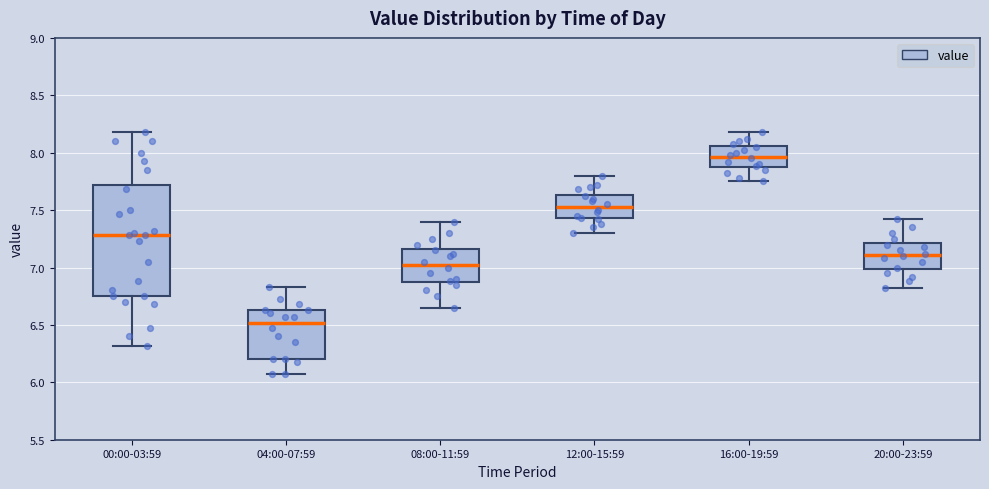

Comparing the boxes themselves (not the whiskers), which one is the tallest?

00:00-03:59